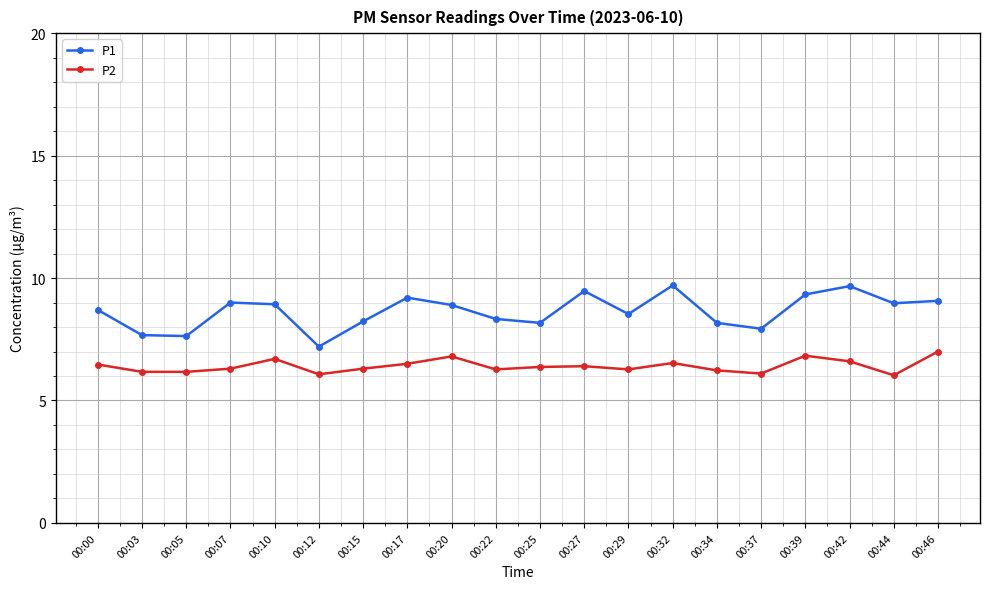

The P1 series shows 9.1 at 00:46. True or false?

True